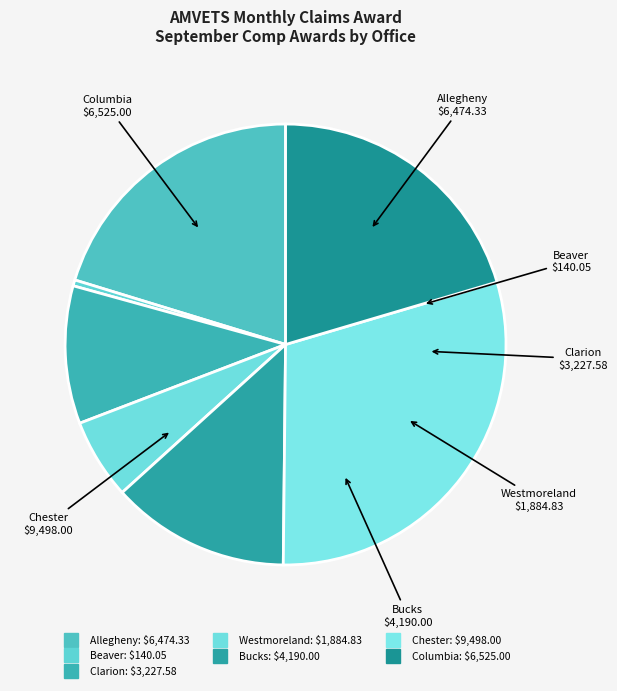

Combined, do Bucks and Westmoreland account for over 50%?

No